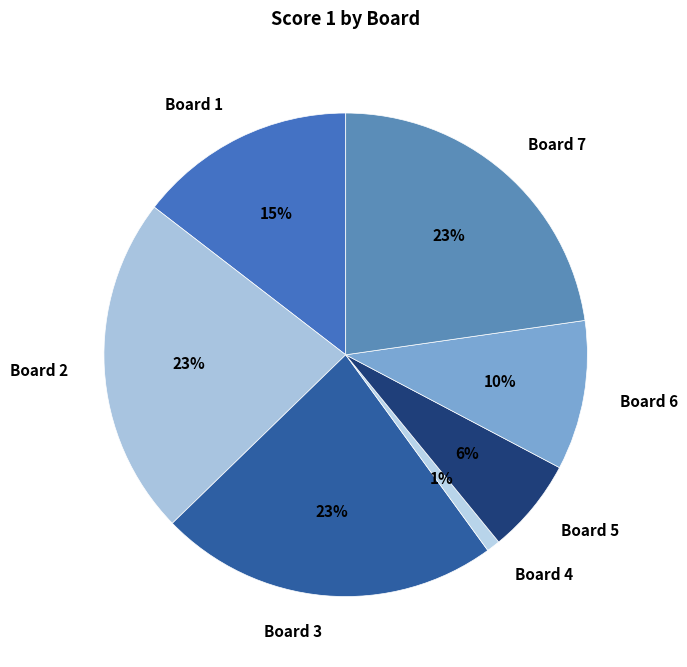

Is the sum of Board 1 and Board 5 greater than half?

No